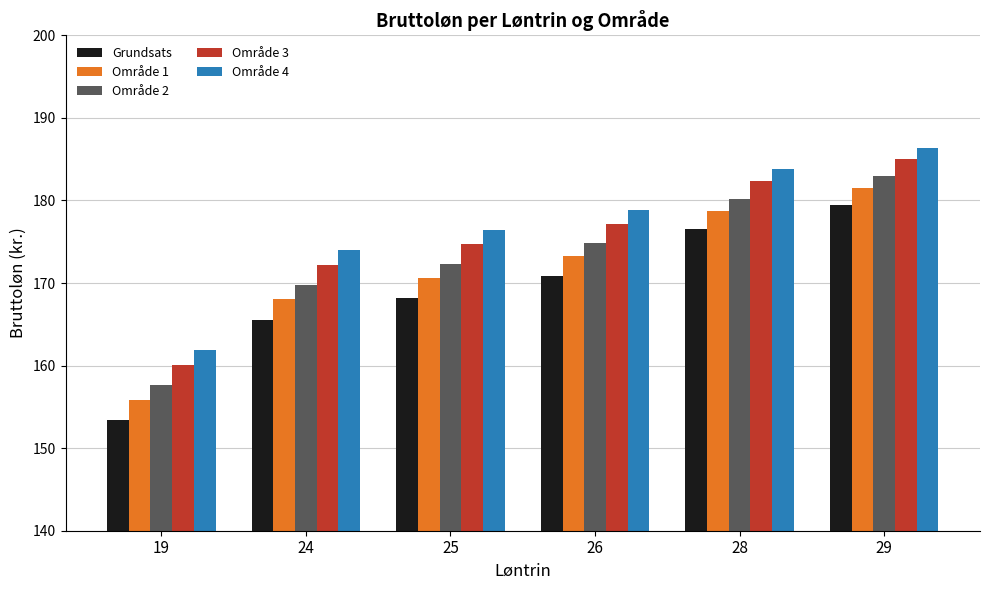

How many bars are there in total?

30